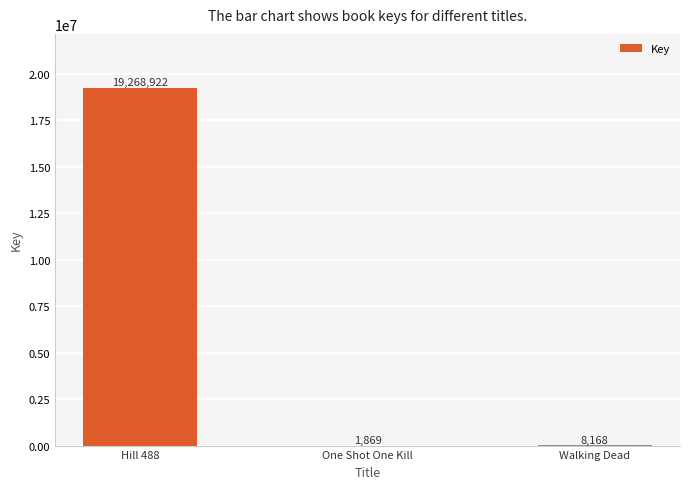

Between Hill 488 and One Shot One Kill, which is larger?

Hill 488